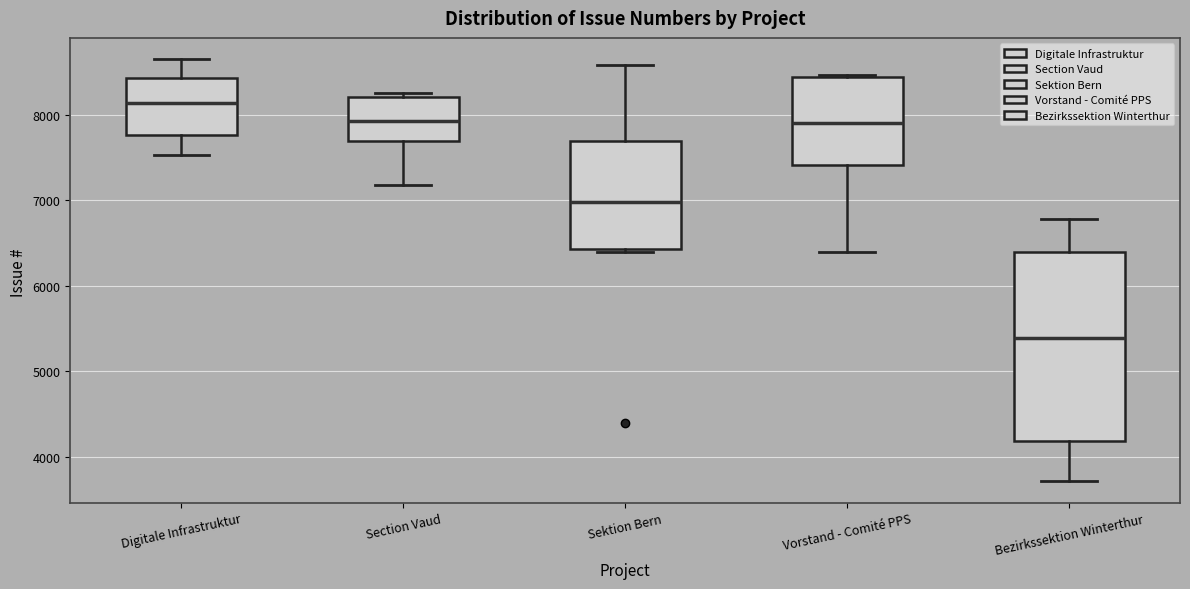

Which box is the tallest, from its lower edge to its upper edge?

Bezirkssektion Winterthur